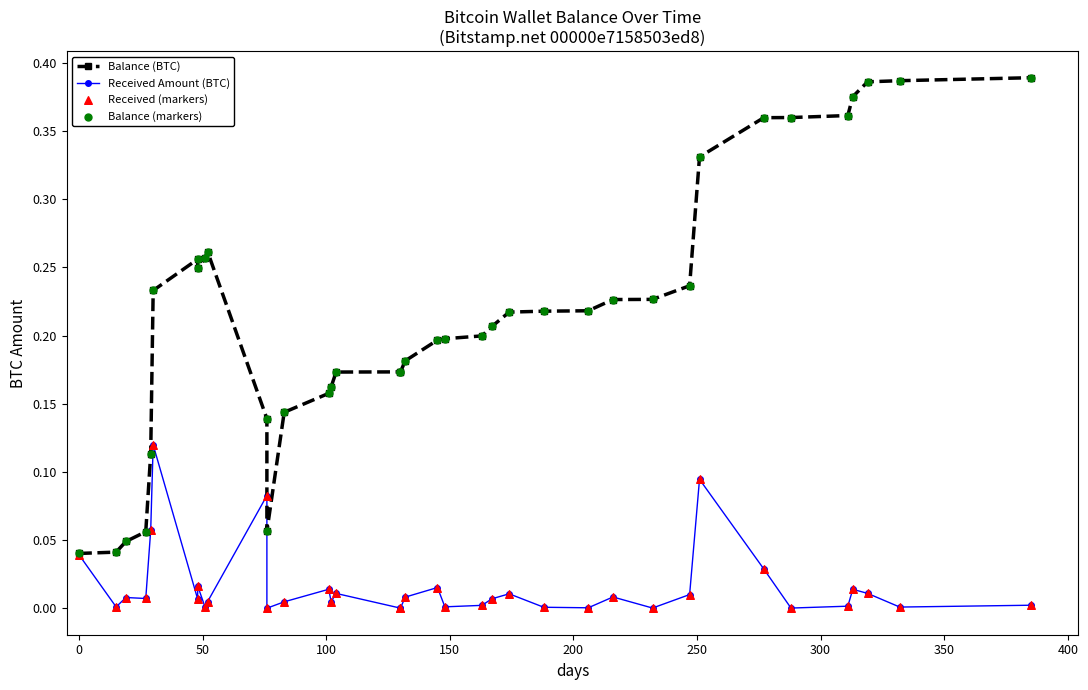

What are all the series names shown in the legend?

Balance (BTC), Received Amount (BTC), Received (markers), Balance (markers)